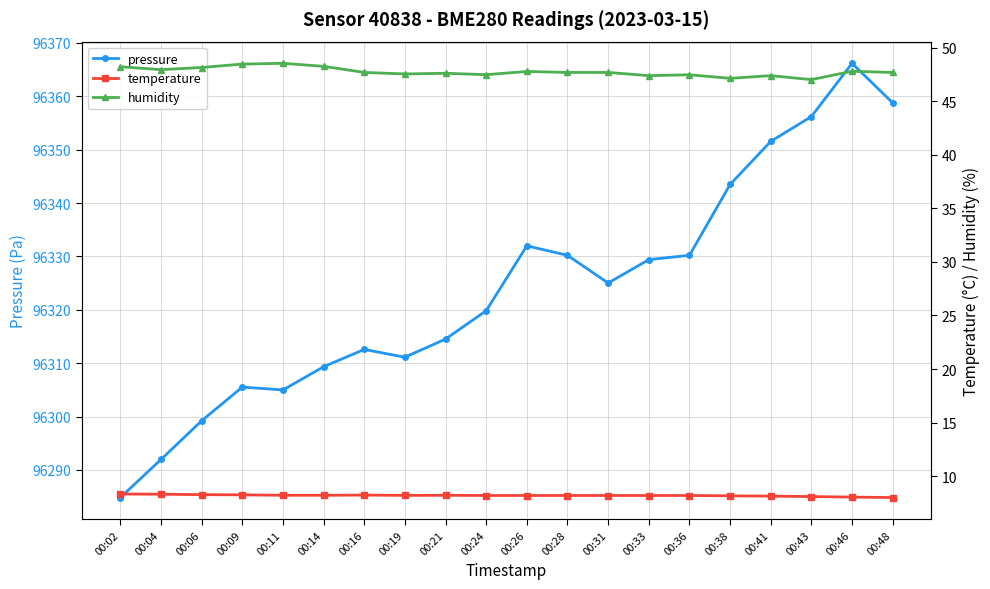

True or false: humidity and pressure intersect in this chart.

False